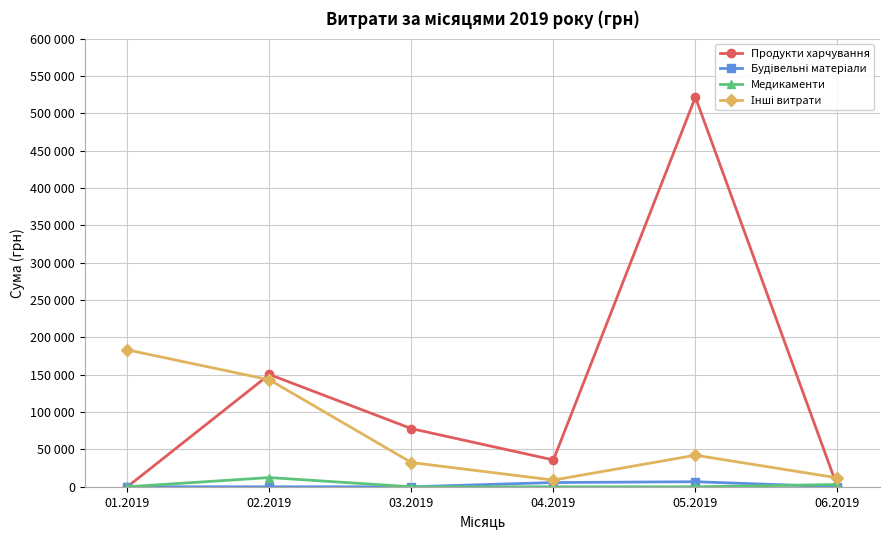

Rank the series at 04.2019 from highest to lowest value.

Продукти харчування, Інші витрати, Будівельні матеріали, Медикаменти